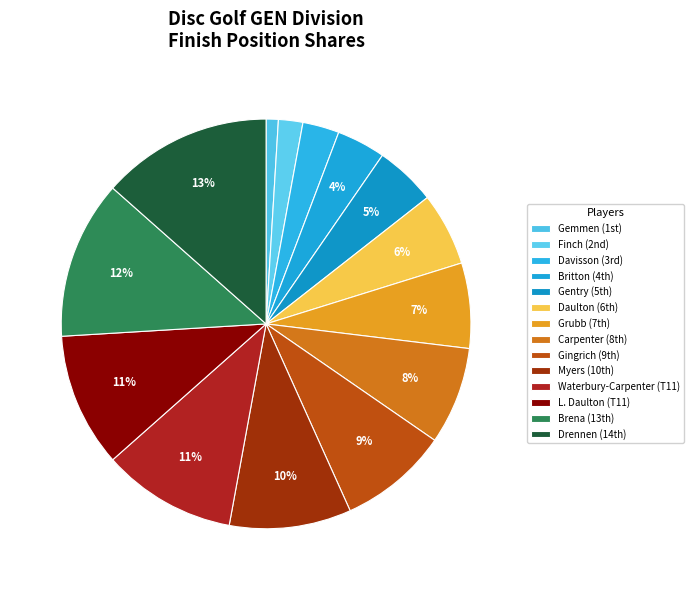

How many segments does this pie chart have?

14